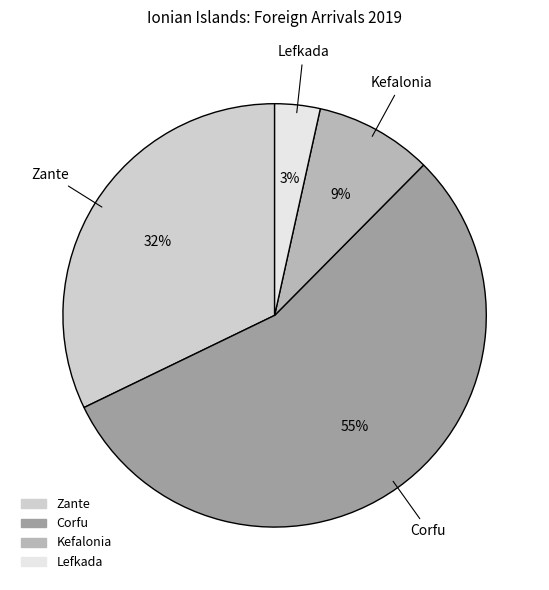

To the nearest percent, what is the average slice percentage?

25%